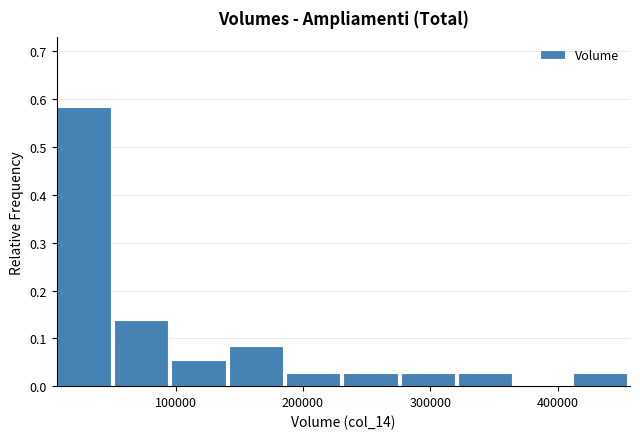

Reading left to right, list every bar in this chart as the range it spans on the x-axis followed by its height. Neither the bar edges nor the heights are printed on the chart, so give them approximately, as read against the axes.

10000 to 50000: 0.58
50000 to 100000: 0.14
100000 to 140000: 0.06
140000 to 190000: 0.08
190000 to 230000: 0.03
230000 to 280000: 0.03
280000 to 320000: 0.03
320000 to 370000: 0.03
370000 to 410000: 0
410000 to 460000: 0.03